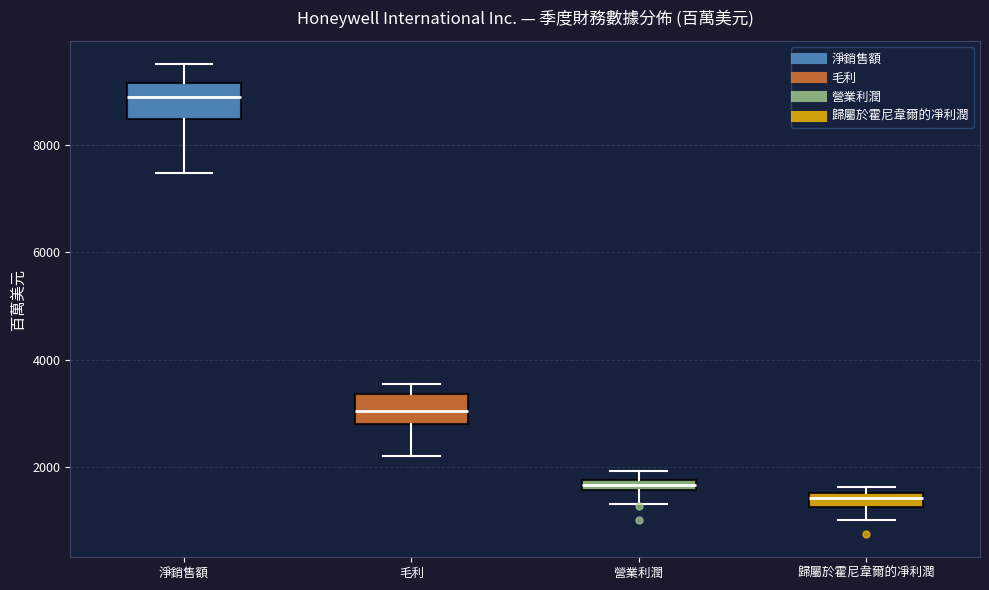

Where does the median line of the box for 毛利 sit on the y-axis? The values are not printed on the chart, so give them approximately, as read against the axis.

3000